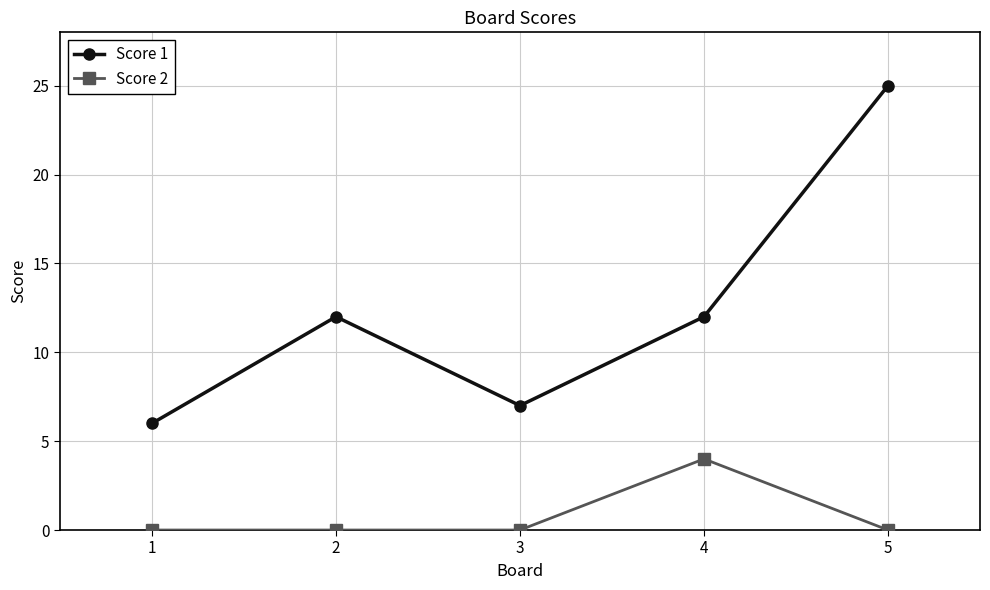

What is the greatest value displayed?

25